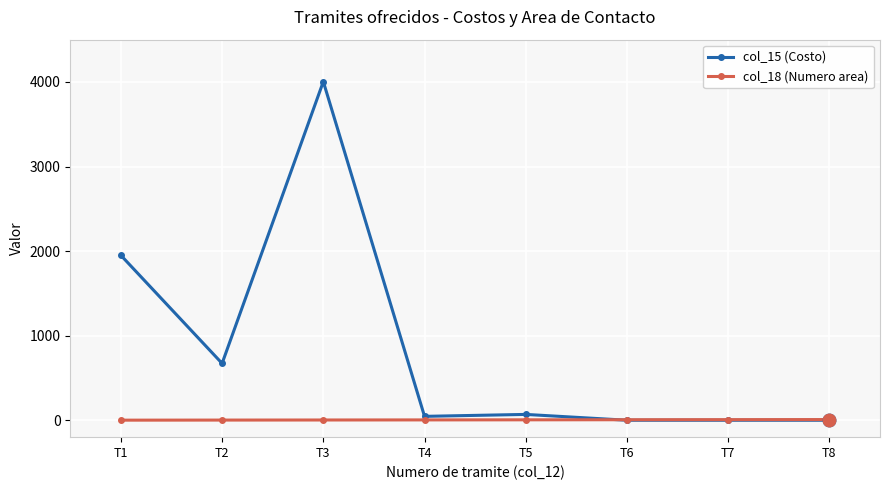

Which series has the largest range (max minus min)?

col_15 (Costo)